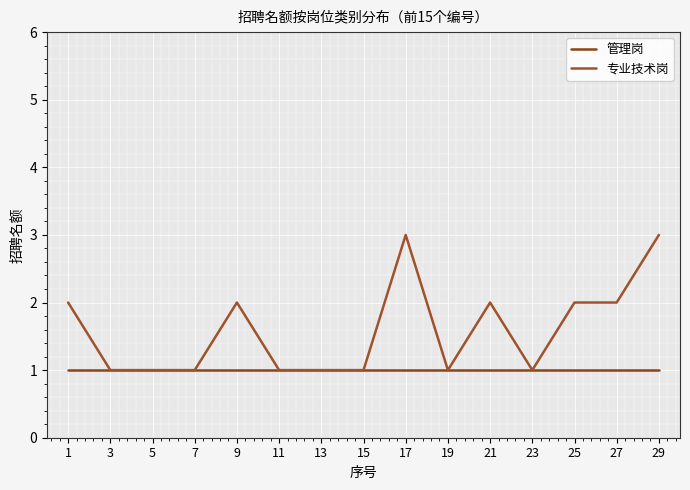

True or false: 管理岗 has more than 0 interior local peaks.

False